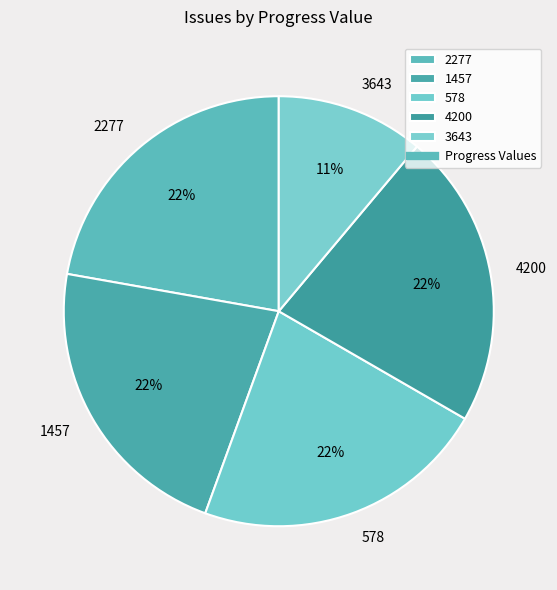

The 3643 slice represents 11% of the pie. True or false?

True